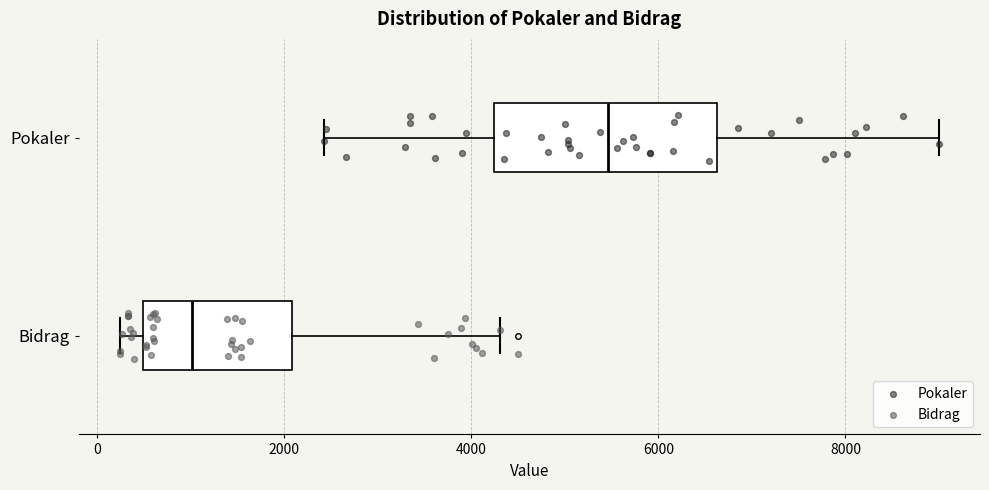

Reading bottom to top, transcribe this box plot: for each box, give where its median line is, the range the box spans, and where its two whiskers end, as read against the x-axis. The values are not printed on the chart, so give them approximately, as read against the axis.

Bidrag: median 1000, box 400 to 2000, whiskers 200 to 4400
Pokaler: median 5400, box 4200 to 6600, whiskers 2400 to 9000